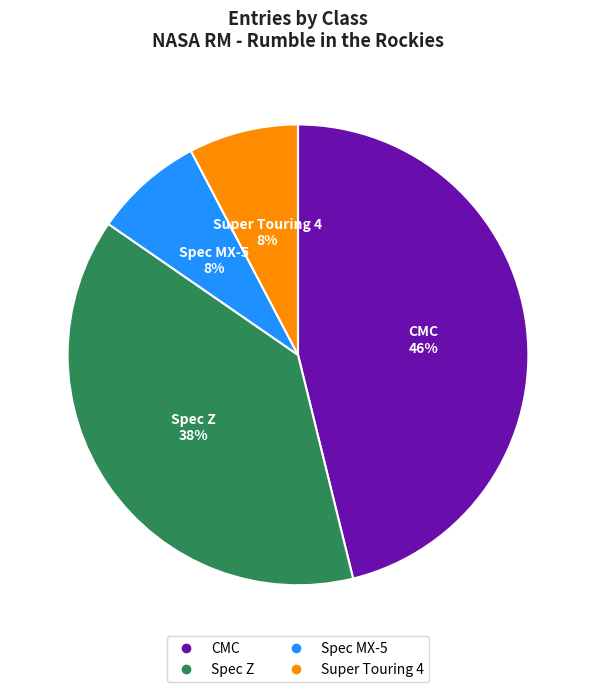

Between Spec Z and CMC, which is larger?

CMC